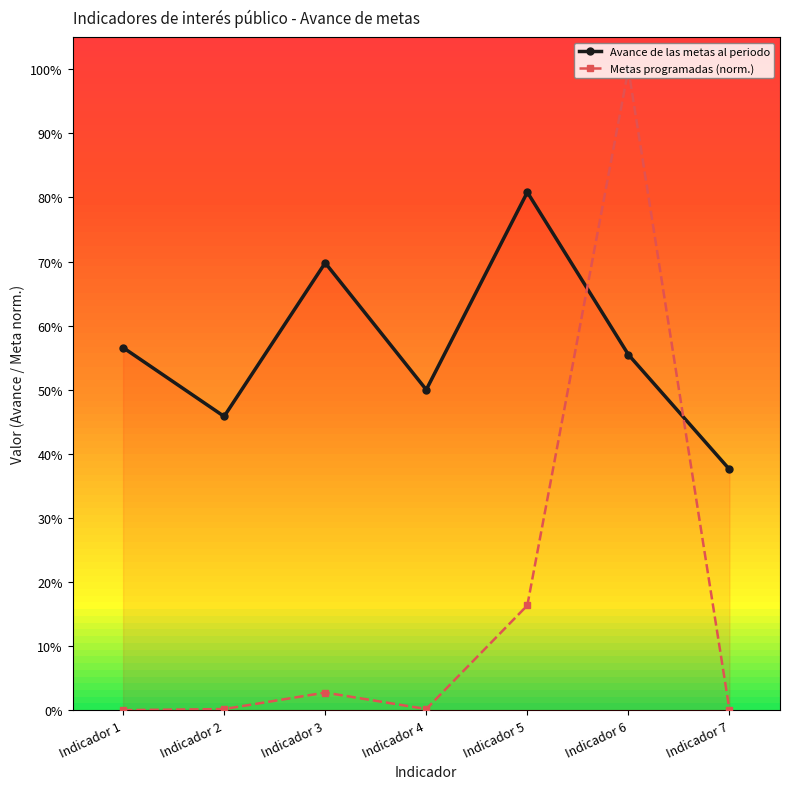

Reading left to right, extract all data points from this chart.

Avance de las metas al periodo: 0.6	0.5	0.7	0.5	0.8	0.6	0.4
Metas programadas (norm.): 0.0	0.0	0.0	0.0	0.2	1.0	0.0